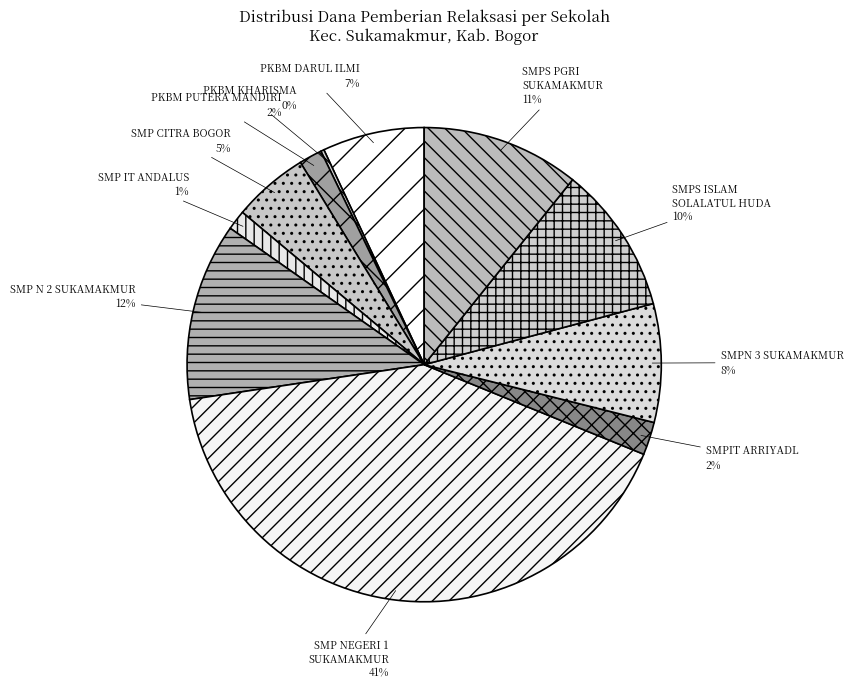

The PKBM PUTERA MANDIRI slice represents 16% of the pie. True or false?

False